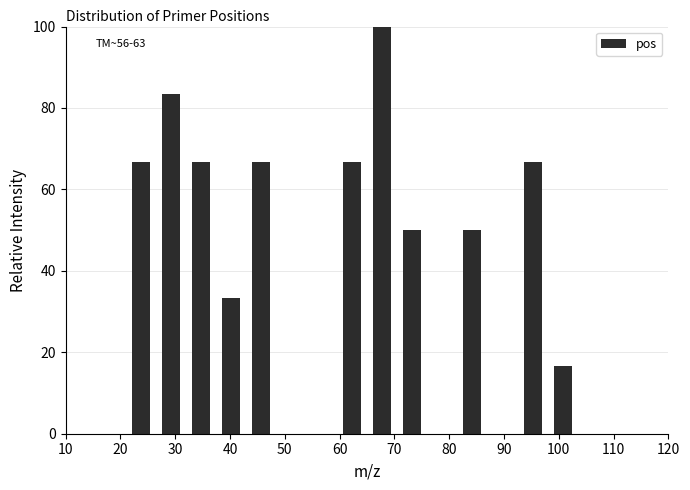

Which range on the x-axis has the tallest bar?

65.0 to 70.5